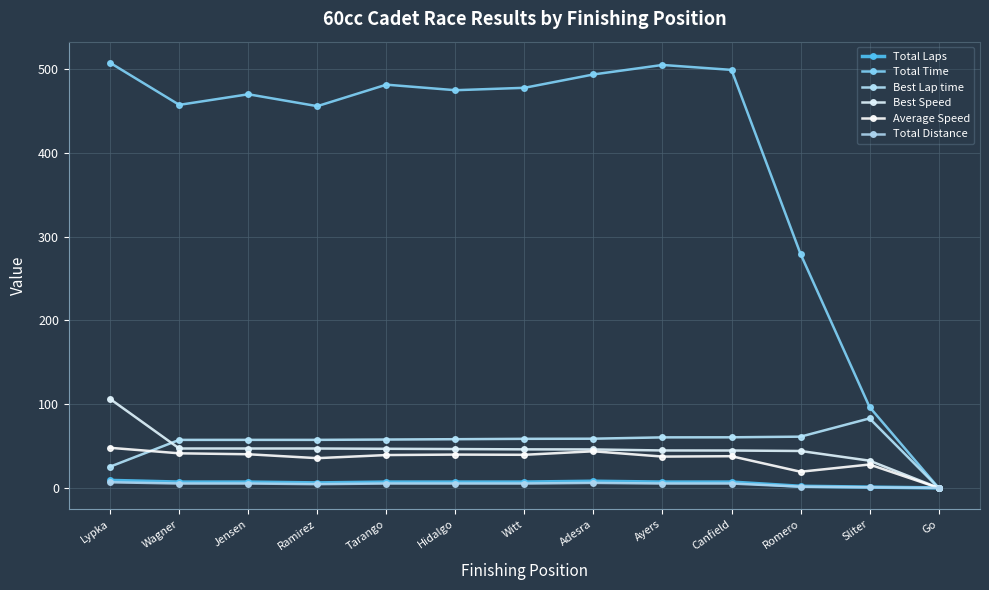

Reading left to right, transcribe all the data shown in this chart.

Total Laps: Lypka=9.0	Wagner=7.0	Jensen=7.0	Ramirez=6.0	Tarango=7.0	Hidalgo=7.0	Witt=7.0	Adesra=8.0	Ayers=7.0	Canfield=7.0	Romero=2.0	Sliter=1.0	Go=0.0
Total Time: Lypka=507.5	Wagner=457.4	Jensen=470.1	Ramirez=455.9	Tarango=481.6	Hidalgo=475.0	Witt=477.8	Adesra=493.8	Ayers=505.1	Canfield=499.2	Romero=279.5	Sliter=96.6	Go=0.0
Best Lap time: Lypka=25.4	Wagner=57.4	Jensen=57.4	Ramirez=57.4	Tarango=57.8	Hidalgo=58.2	Witt=58.6	Adesra=58.8	Ayers=60.4	Canfield=60.4	Romero=61.2	Sliter=83.0	Go=0.0
Best Speed: Lypka=106.1	Wagner=47.1	Jensen=47.1	Ramirez=47.1	Tarango=46.7	Hidalgo=46.4	Witt=46.1	Adesra=45.9	Ayers=44.7	Canfield=44.7	Romero=44.1	Sliter=32.5	Go=0.0
Average Speed: Lypka=47.9	Wagner=41.3	Jensen=40.2	Ramirez=35.5	Tarango=39.2	Hidalgo=39.8	Witt=39.6	Adesra=43.7	Ayers=37.4	Canfield=37.9	Romero=19.3	Sliter=27.9	Go=0.0
Total Distance: Lypka=6.8	Wagner=5.2	Jensen=5.2	Ramirez=4.5	Tarango=5.2	Hidalgo=5.2	Witt=5.2	Adesra=6.0	Ayers=5.2	Canfield=5.2	Romero=1.5	Sliter=0.8	Go=0.0